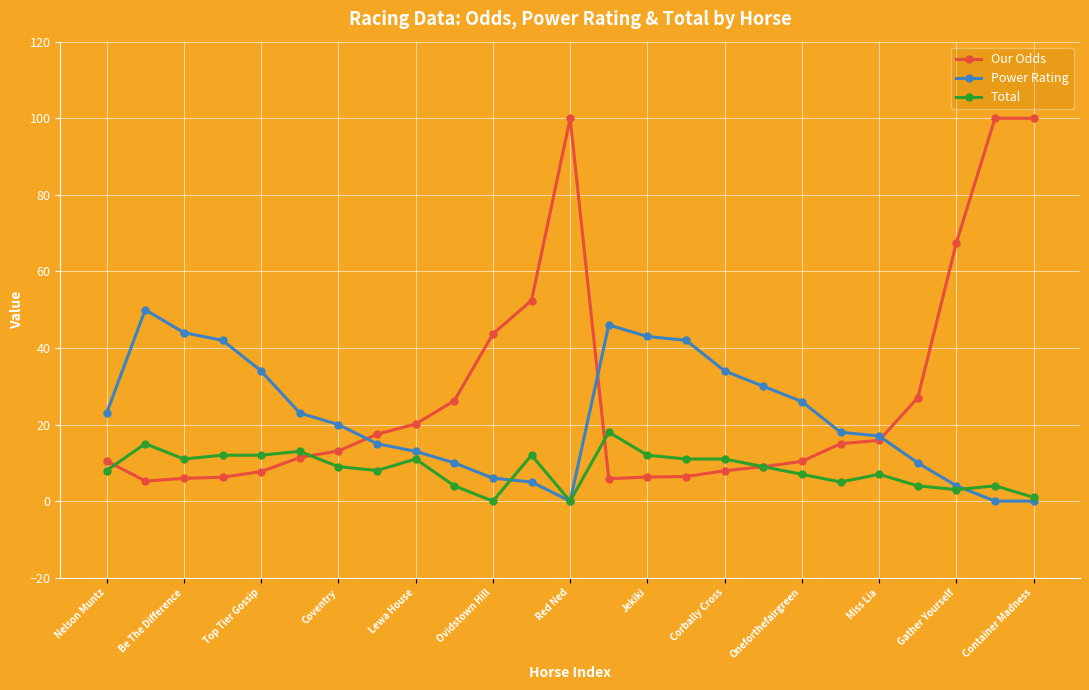

Which series has the largest range (max minus min)?

Our Odds